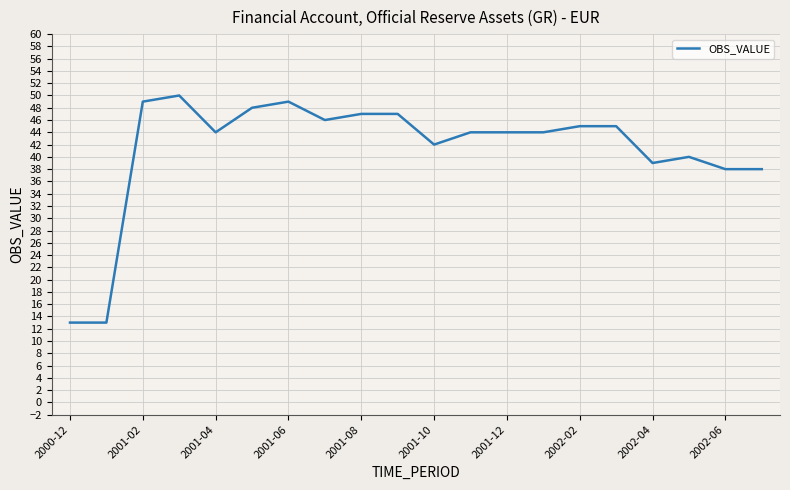

What is the sum of all values?

825